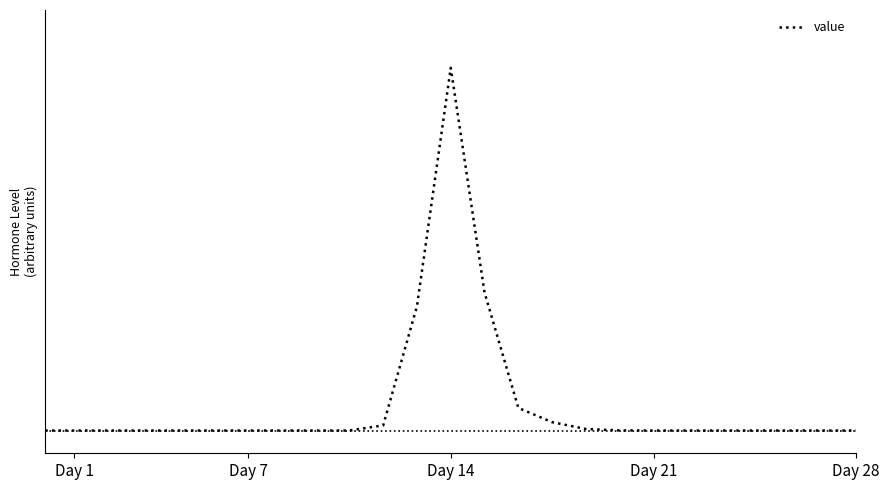

Reading left to right, extract all data points from this chart.

0.2	0.2	0.2	0.2	0.2	0.2	0.2	0.2	0.2	0.2	0.3	1.4	3.8	1.6	0.4	0.3	0.2	0.2	0.2	0.2	0.2	0.2	0.2	0.2	0.2